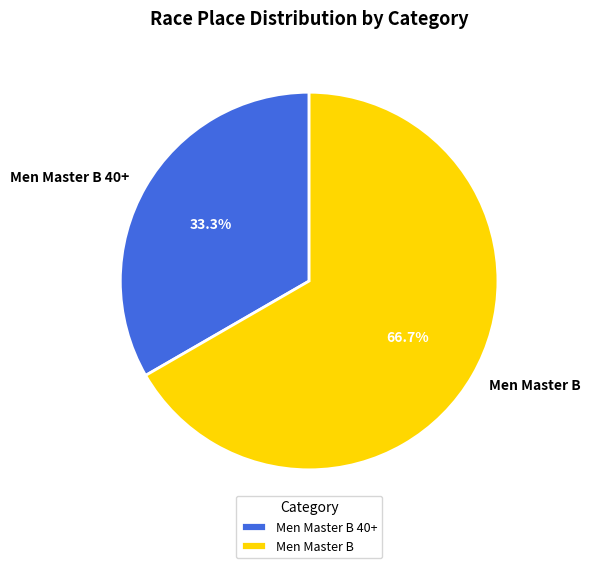

True or false: Men Master B 40+ accounts for 33% of the total.

True